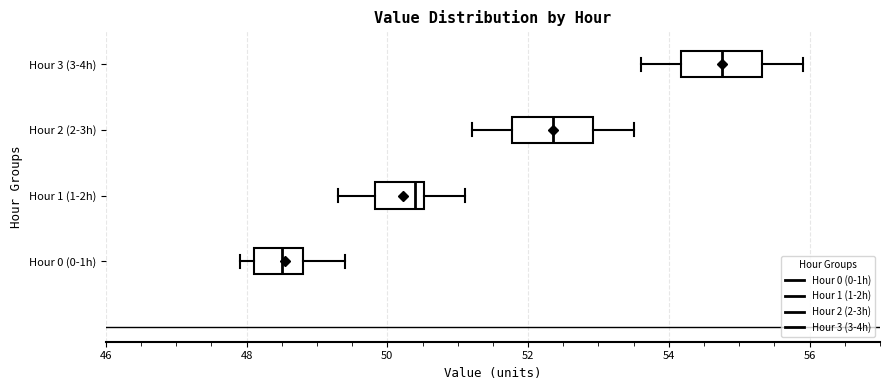

Where is the left edge of the box for Hour 3 (3-4h) on the x-axis? The values are not printed on the chart, so give them approximately, as read against the axis.

54.2